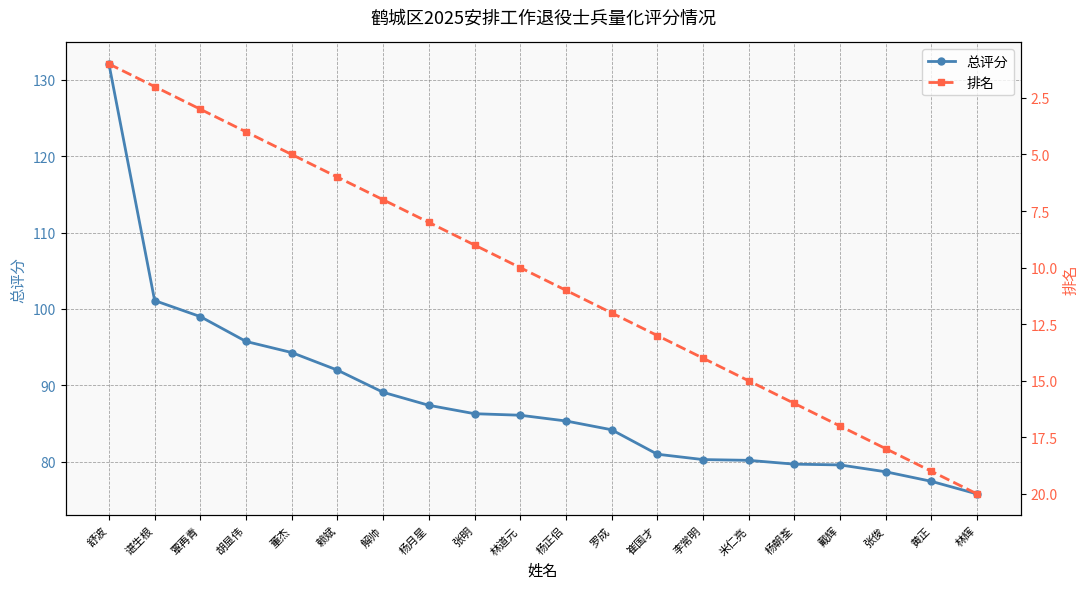

True or false: 总评分 has more than 1 points higher than both neighbors.

False